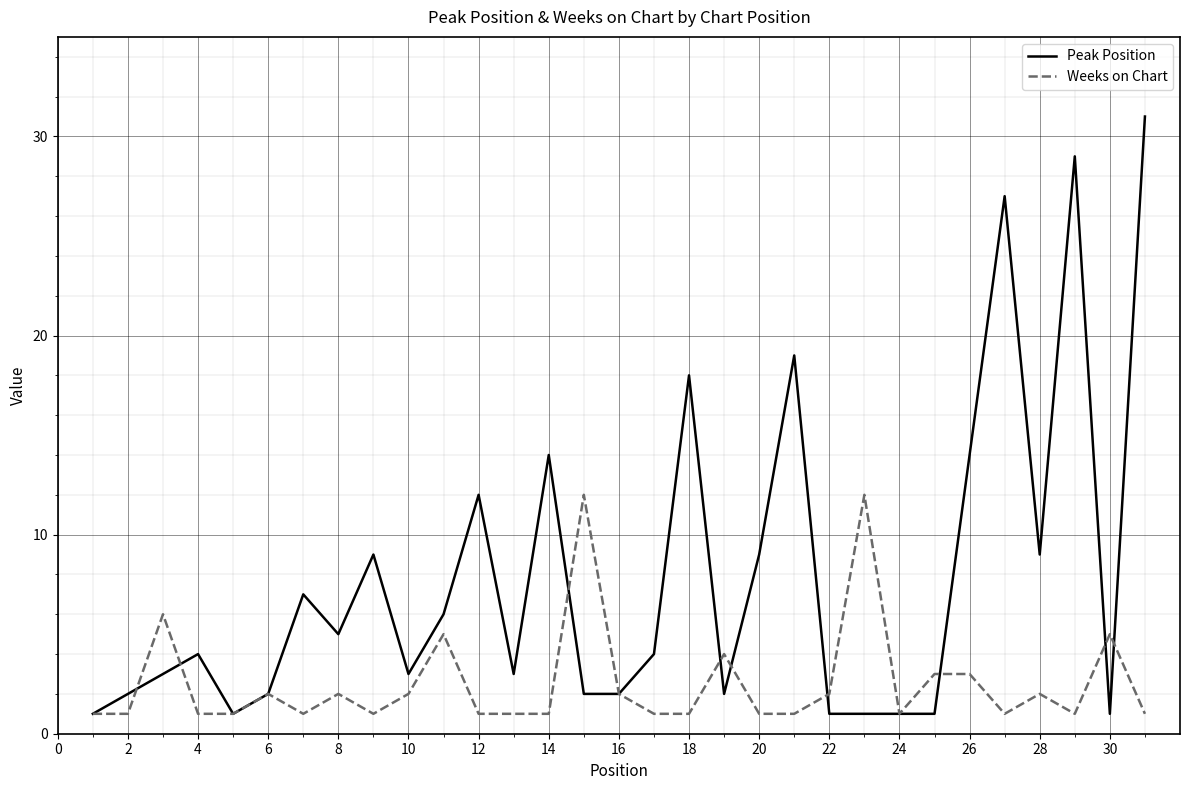

List the series in order of their peak value, lowest first.

Weeks on Chart, Peak Position